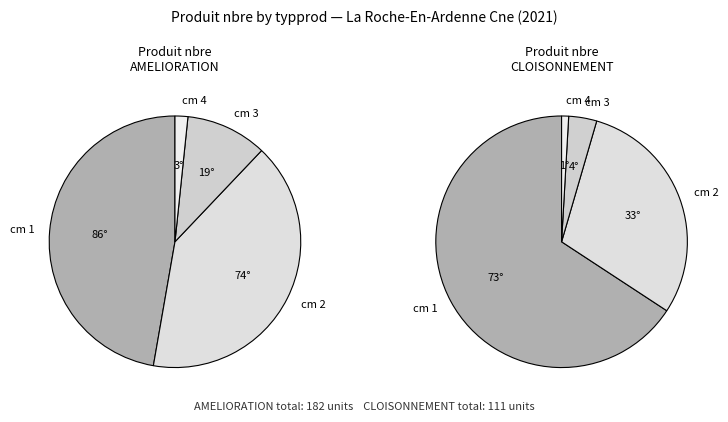

To the nearest percent, what is the combined percentage of cm 1 and cm 3?

69%